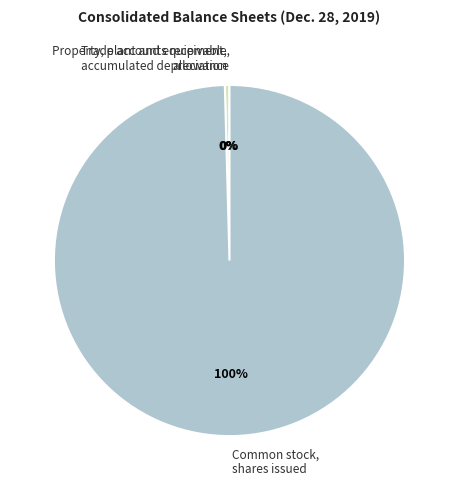

Does Common stock, shares issued account for over 50% of the chart?

Yes